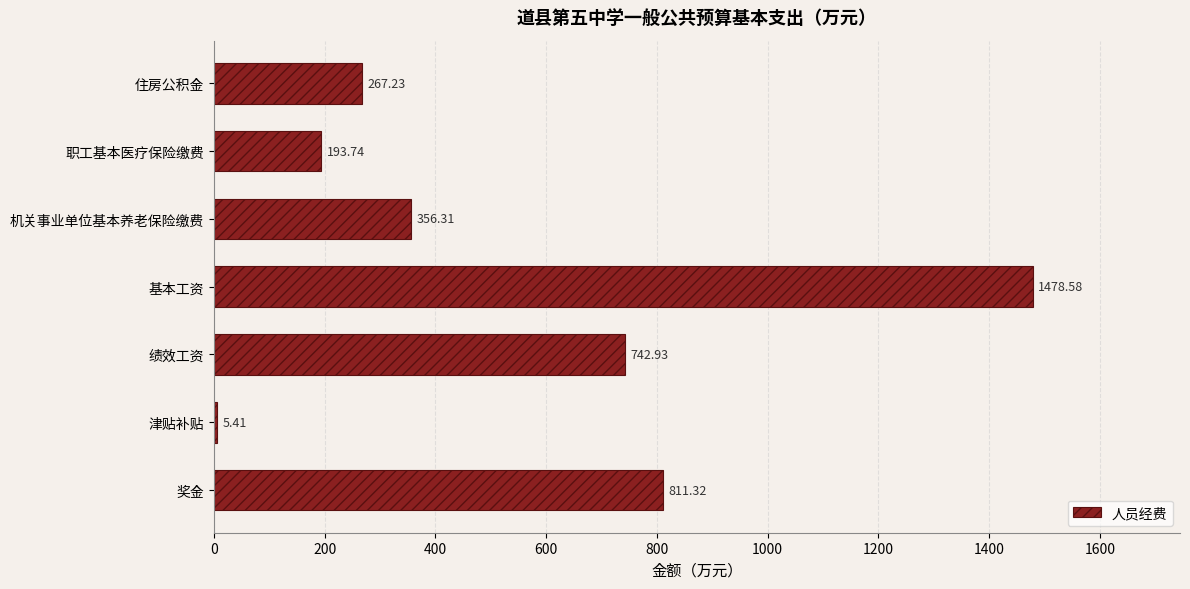

Does the chart contain any negative values?

No